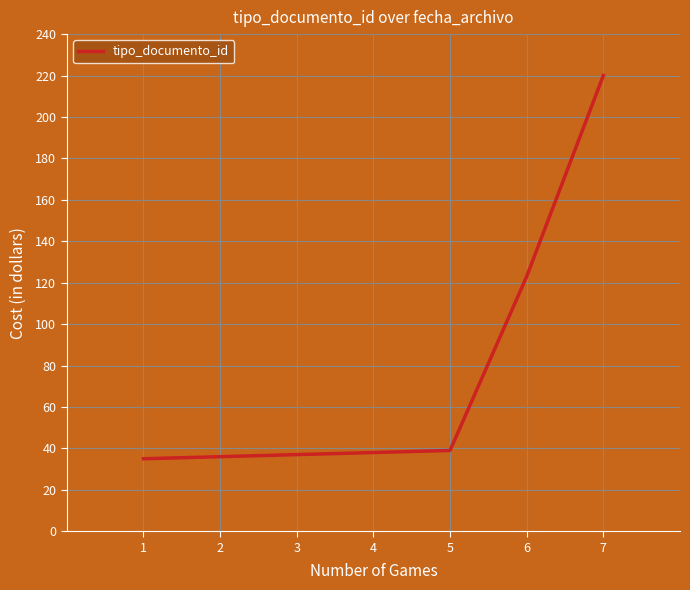

What is the change in value from 2 to 7?

+184